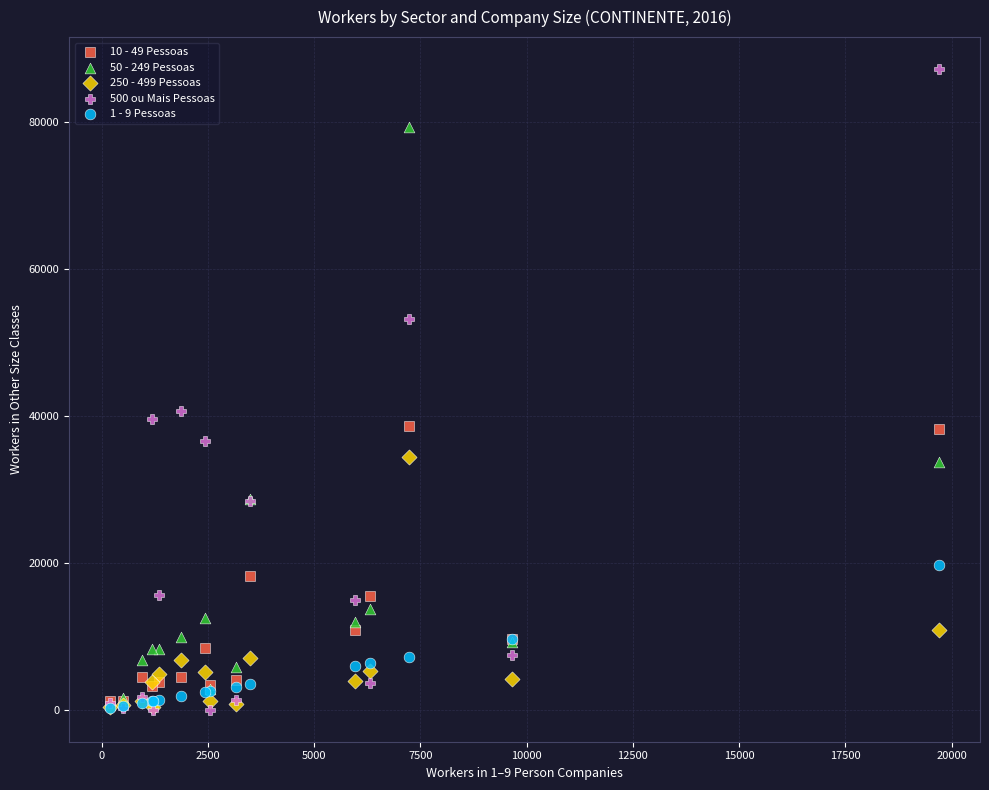

Across all series, what Y value is closest to 43632?

40663